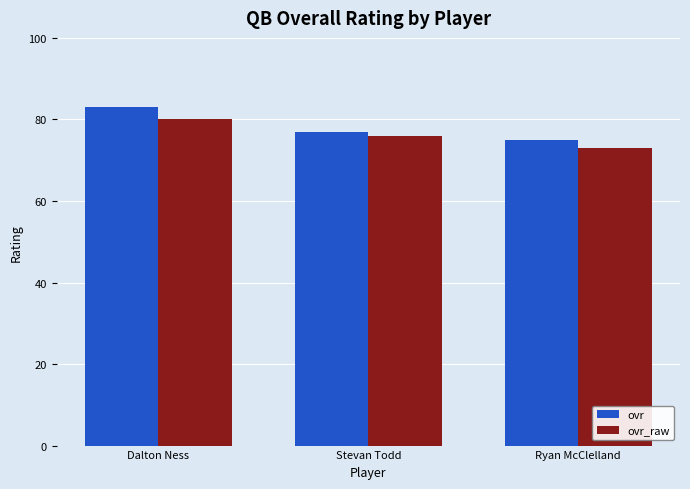

What is the value of the ovr bar at the 1st from the left?

83